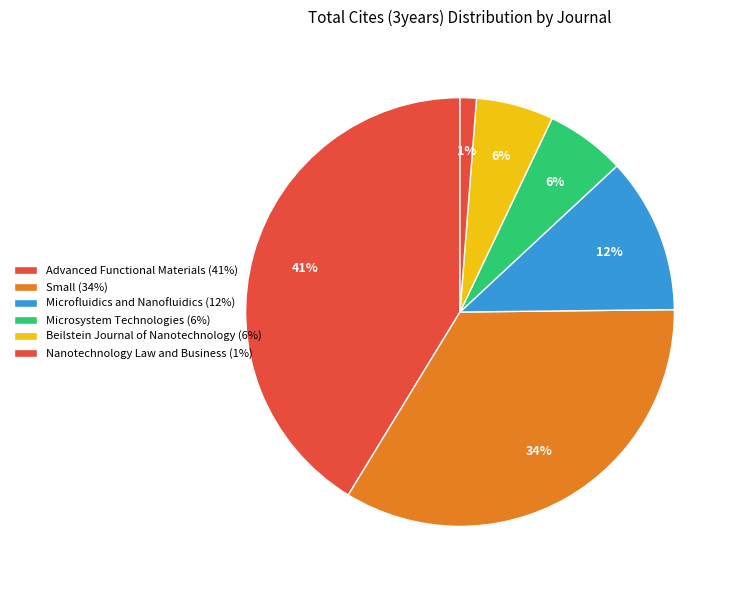

Count the number of slices in the pie.

6